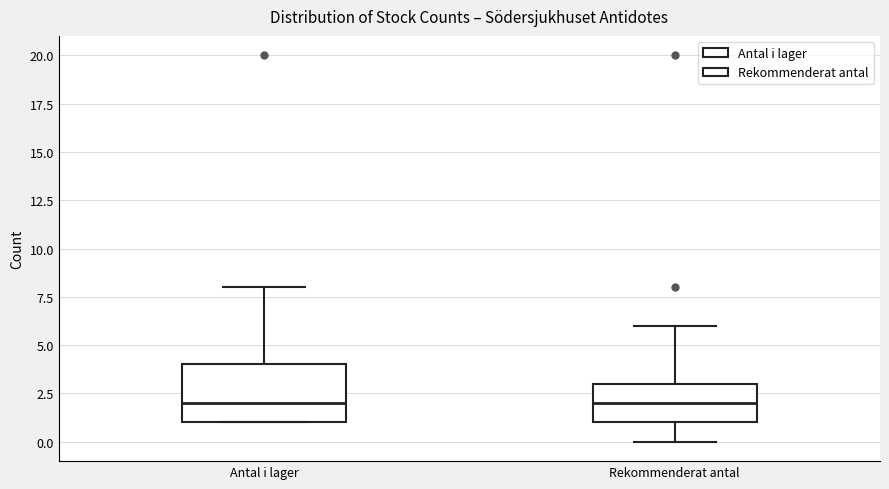

Reading left to right, transcribe this box plot: for each box, give where its median line is, the range the box spans, and where its two whiskers end, as read against the y-axis. The values are not printed on the chart, so give them approximately, as read against the axis.

Antal i lager: median 2, box 1 to 4, whiskers 1 to 8
Rekommenderat antal: median 2, box 1 to 3, whiskers 0 to 6